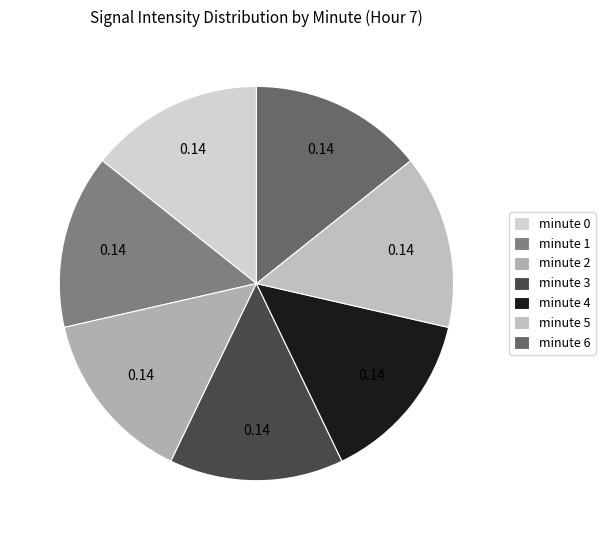

How many segments does this pie chart have?

7